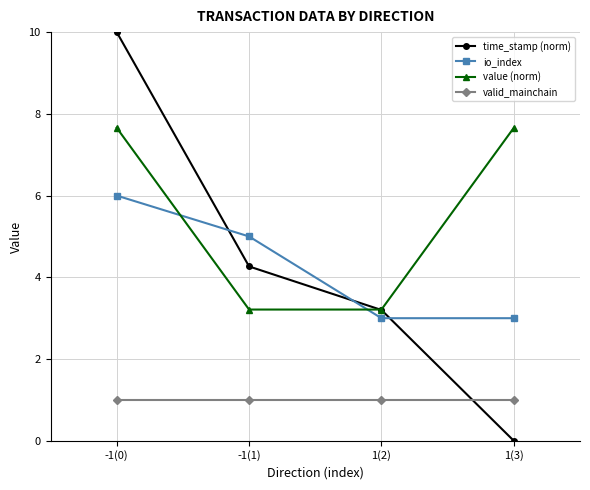

Where does the io_index series first go above 5?

-1(0)